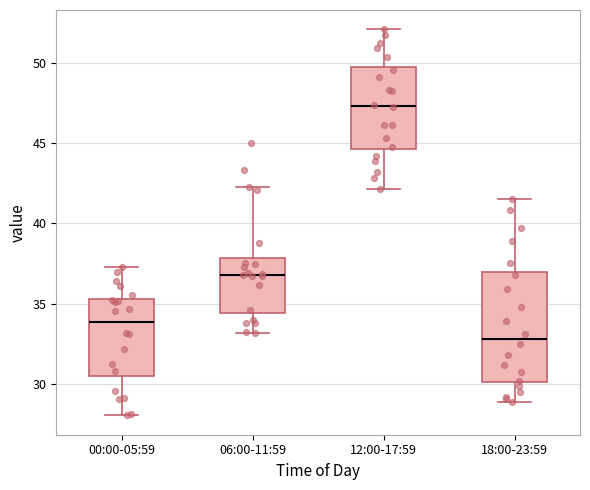

Which box is the tallest, from its lower edge to its upper edge?

18:00-23:59